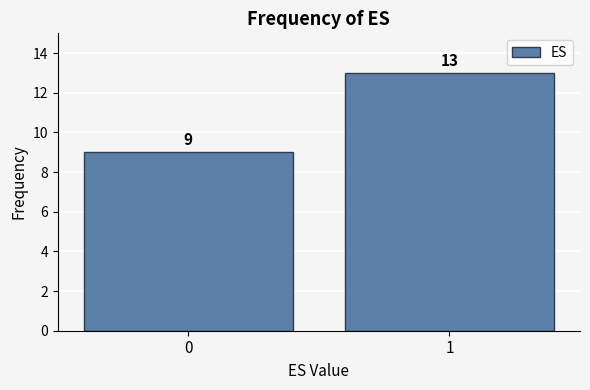

Reading left to right, transcribe all the data shown in this chart.

9	13